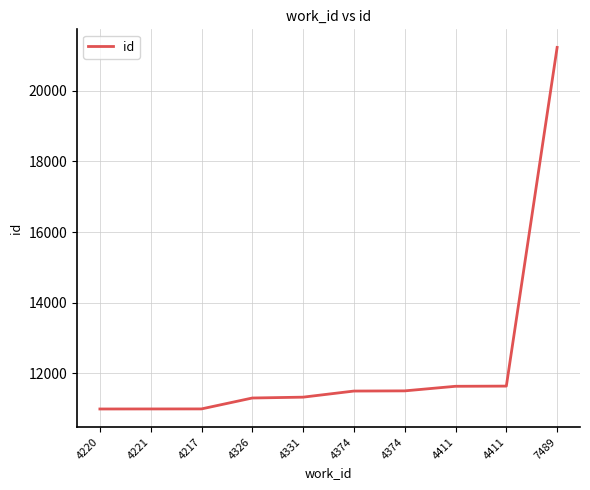

Does the chart display data point markers on the line(s)?

No